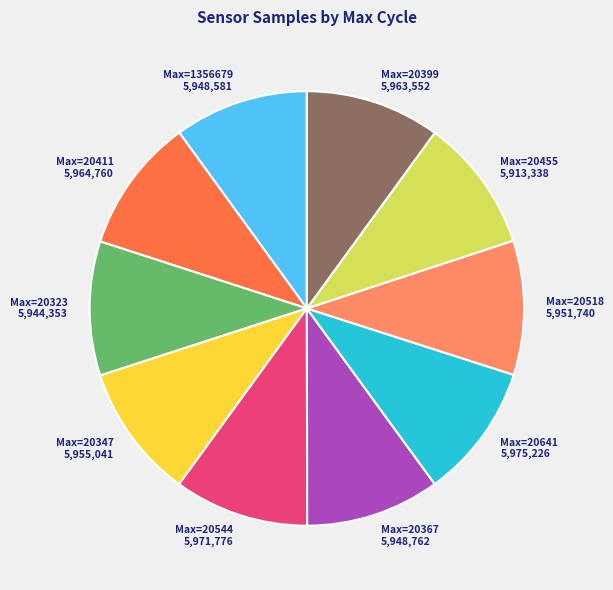

Combined, do Max=20399 5,963,552 and Max=20641 5,975,226 account for over 50%?

No